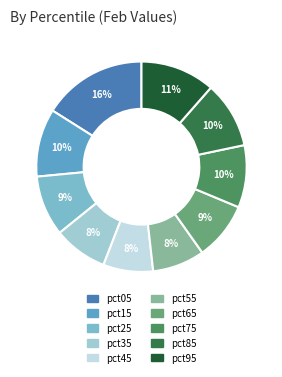

What is the largest slice in the pie chart?

pct05